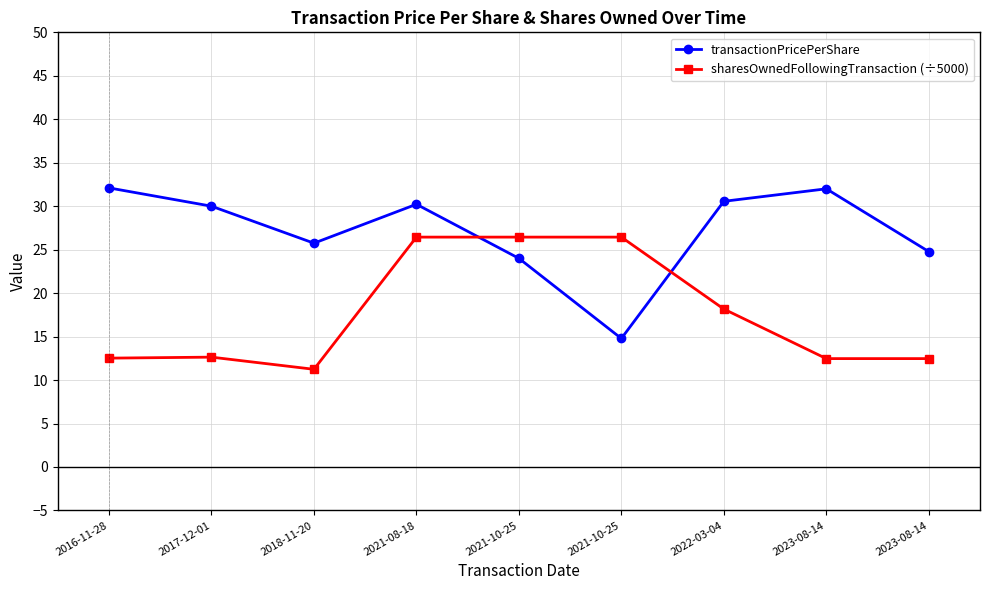

What is the value of the transactionPricePerShare point at the 4th from the left?

30.2